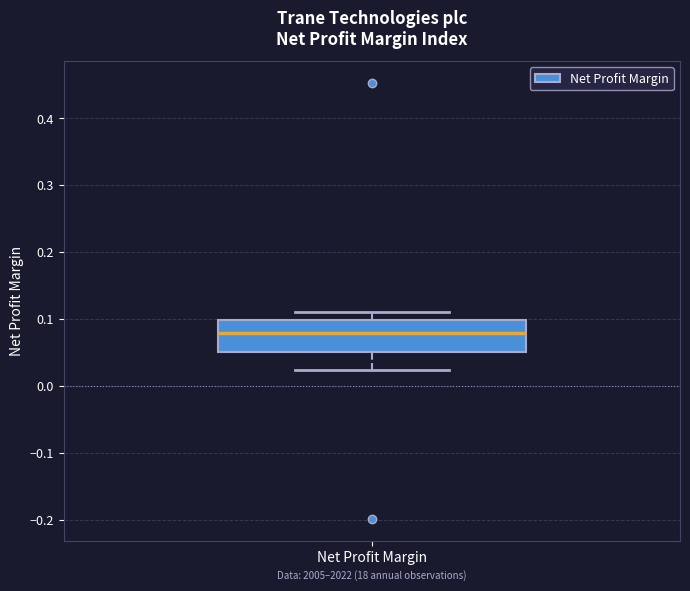

Transcribe this box plot: give where the median line is, the range the box spans, and where the two whiskers end, as read against the y-axis. The values are not printed on the chart, so give them approximately, as read against the axis.

median 0.08, box 0.05 to 0.10, whiskers 0.02 to 0.11